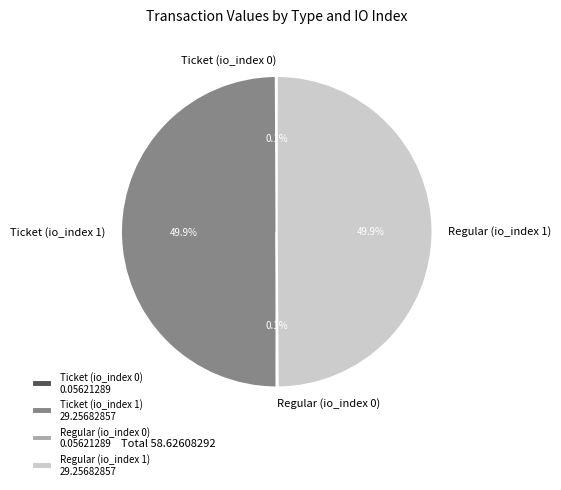

Do Regular (io_index 0) and Regular (io_index 1) together represent more than half of the pie?

No